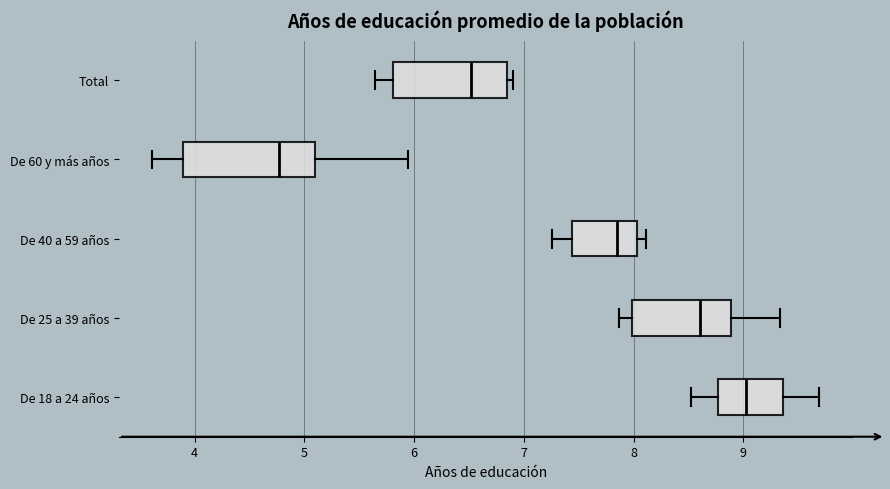

Reading bottom to top, read every box against the x-axis: the position of its median line, the range the box covers, and the ends of its whiskers. The values are not printed on the chart, so give them approximately, as read against the axis.

De 18 a 24 años: median 9.0, box 8.8 to 9.4, whiskers 8.5 to 9.7
De 25 a 39 años: median 8.6, box 8.0 to 8.9, whiskers 7.9 to 9.3
De 40 a 59 años: median 7.8, box 7.4 to 8.0, whiskers 7.3 to 8.1
De 60 y más años: median 4.8, box 3.9 to 5.1, whiskers 3.6 to 5.9
Total: median 6.5, box 5.8 to 6.8, whiskers 5.6 to 6.9